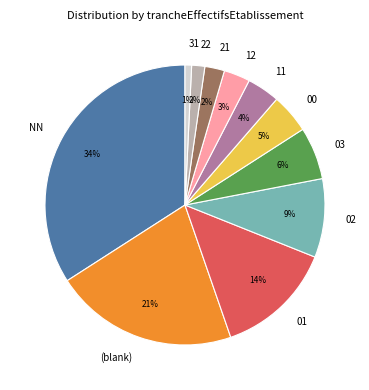

Which slice is the largest?

NN